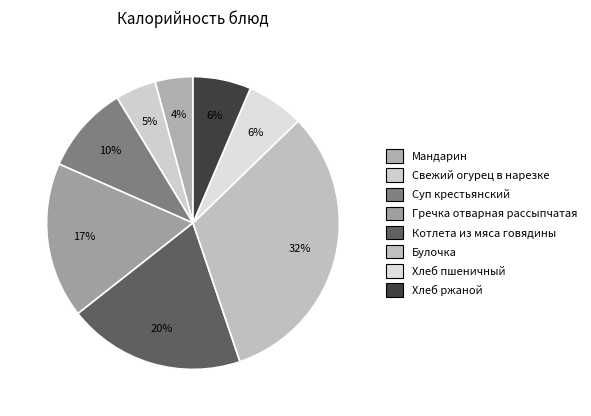

How many segments does this pie chart have?

8